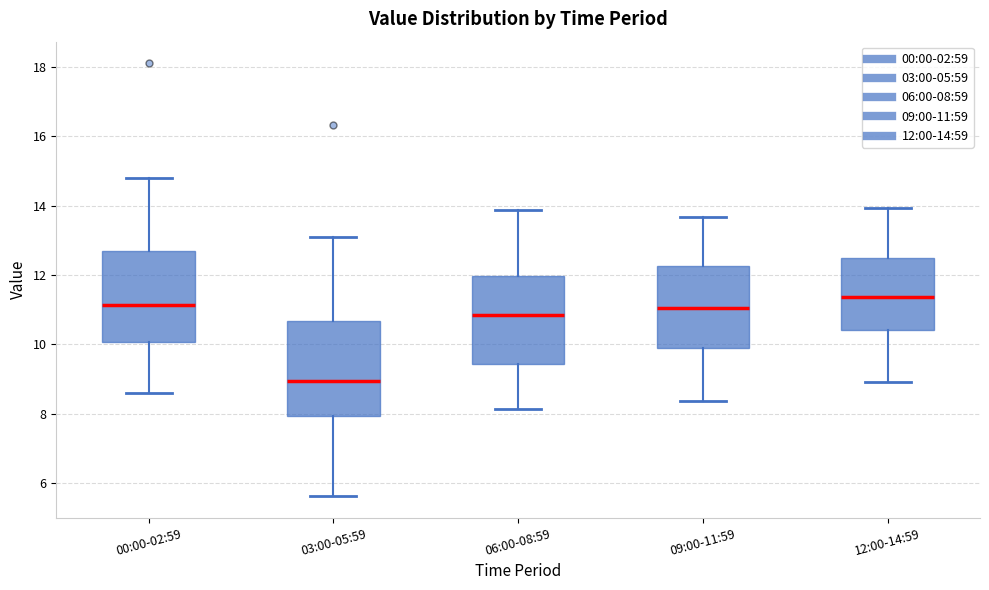

Where is the upper edge of the box for 06:00-08:59 on the y-axis? The values are not printed on the chart, so give them approximately, as read against the axis.

12.0